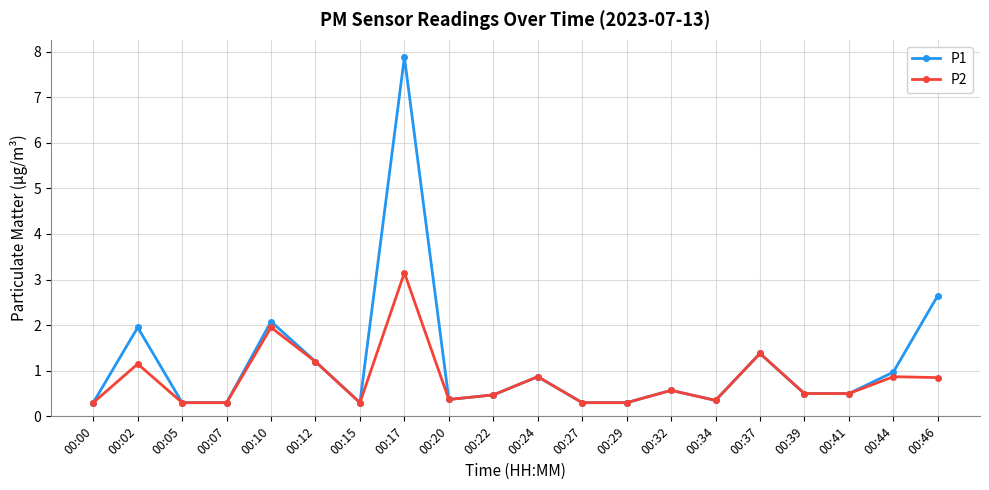

List the series in order of their peak value, lowest first.

P2, P1